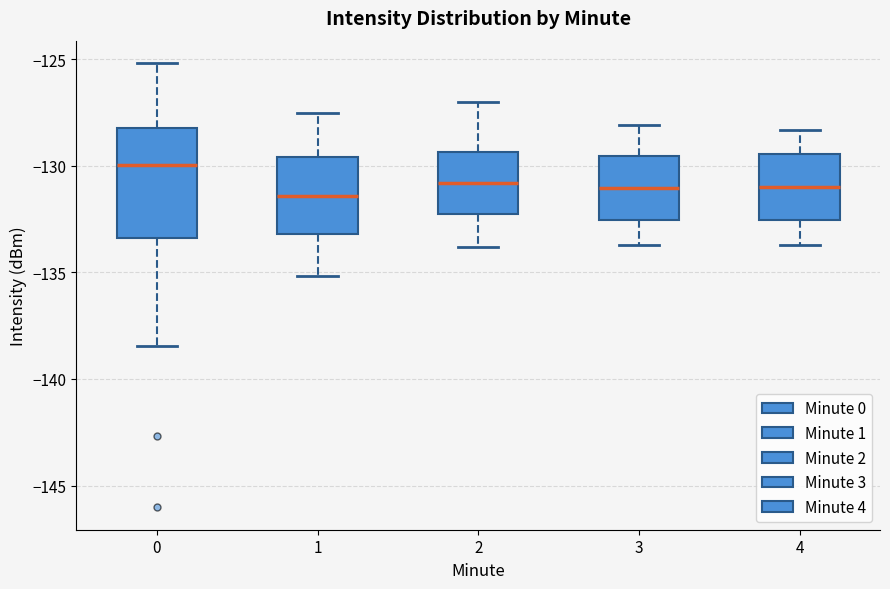

Reading left to right, read every box against the y-axis: the position of its median line, the range the box covers, and the ends of its whiskers. The values are not printed on the chart, so give them approximately, as read against the axis.

0: median -130.0, box -133.5 to -128.0, whiskers -138.5 to -125.0
1: median -131.5, box -133.0 to -129.5, whiskers -135.0 to -127.5
2: median -131.0, box -132.0 to -129.5, whiskers -134.0 to -127.0
3: median -131.0, box -132.5 to -129.5, whiskers -133.5 to -128.0
4: median -131.0, box -132.5 to -129.5, whiskers -133.5 to -128.5